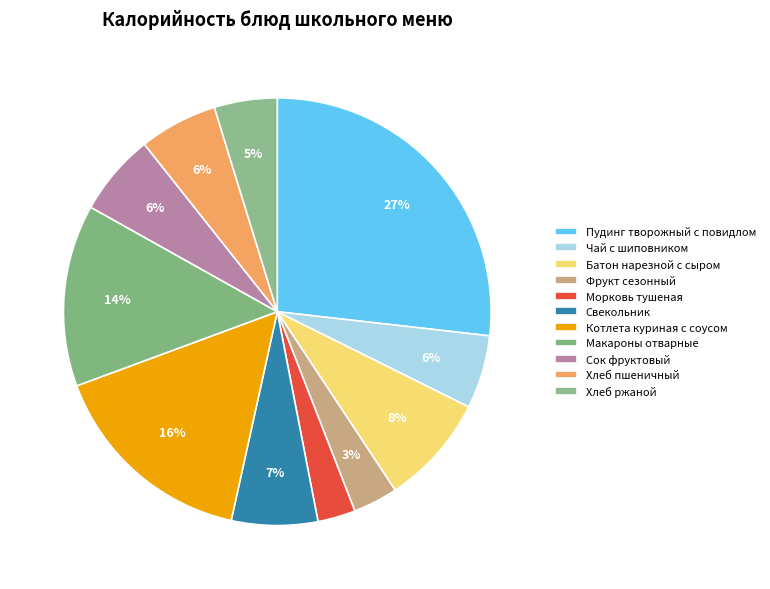

The Котлета куриная с соусом slice represents 7% of the pie. True or false?

False